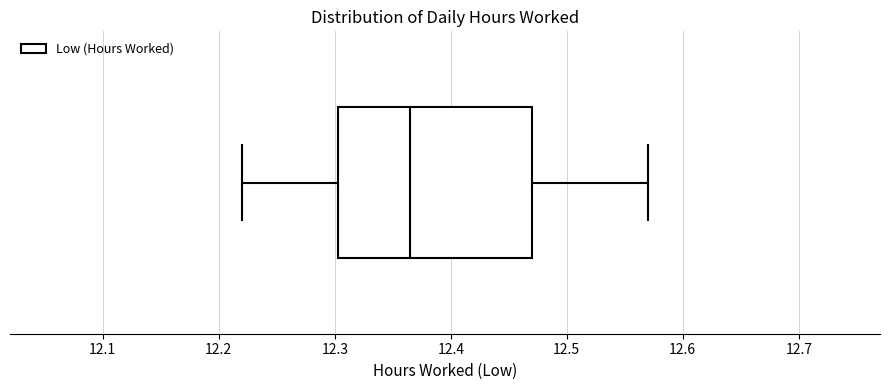

Read this box plot against the x-axis: the position of the median line, the range covered by the box, and the ends of both whiskers. The values are not printed on the chart, so give them approximately, as read against the axis.

median 12.37, box 12.30 to 12.47, whiskers 12.22 to 12.57